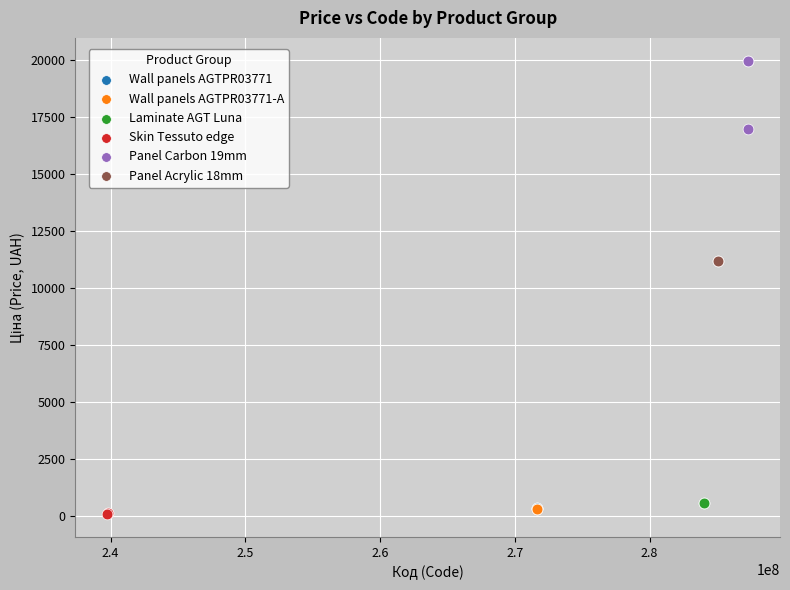

Which series reaches the maximum Y coordinate?

Panel Carbon 19mm